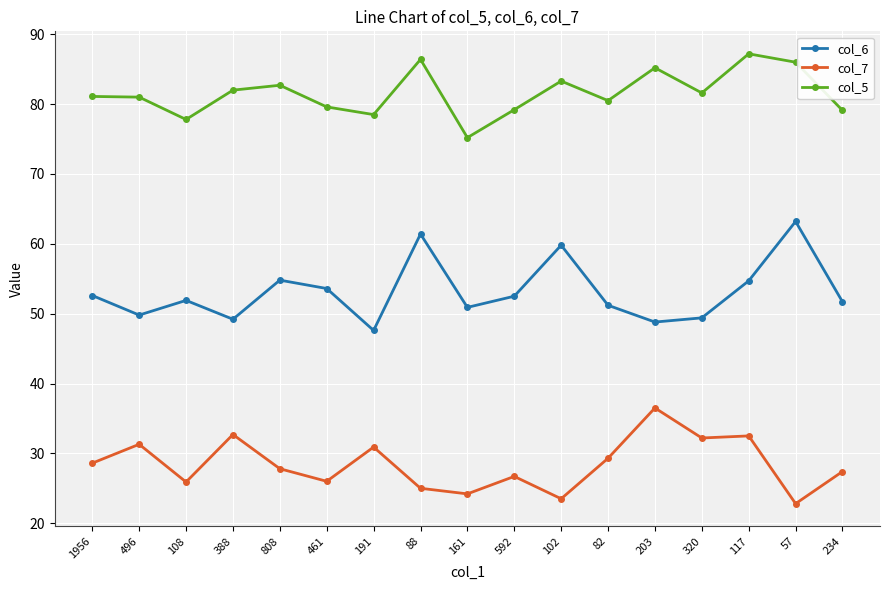

What is the difference between the highest and lowest values at 496?

49.7